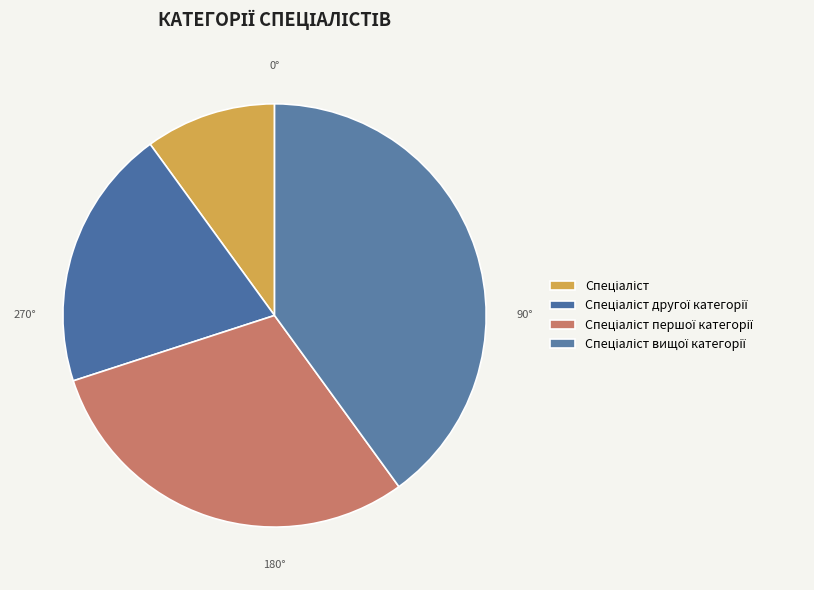

Is it true that Спеціаліст другої категорії is 6% of the pie?

False